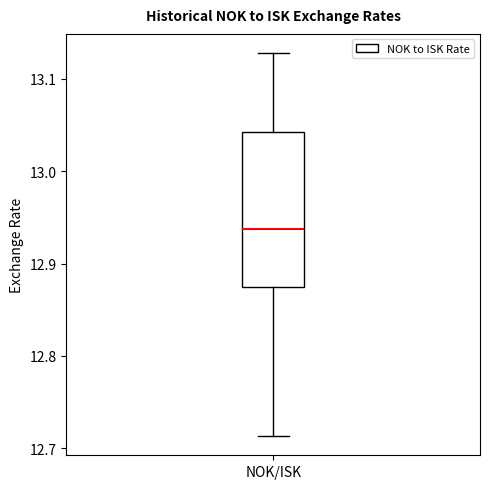

Read this box plot against the y-axis: the position of the median line, the range covered by the box, and the ends of both whiskers. The values are not printed on the chart, so give them approximately, as read against the axis.

median 12.94, box 12.87 to 13.04, whiskers 12.71 to 13.13